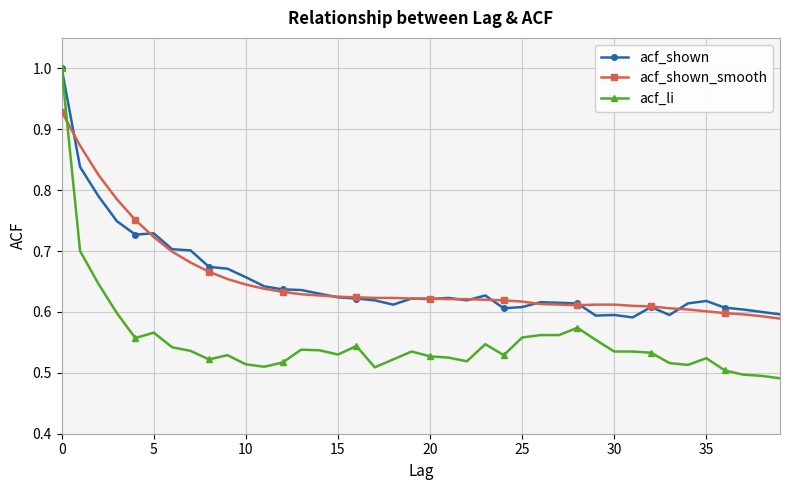

What is the maximum value for acf_shown?

1.0